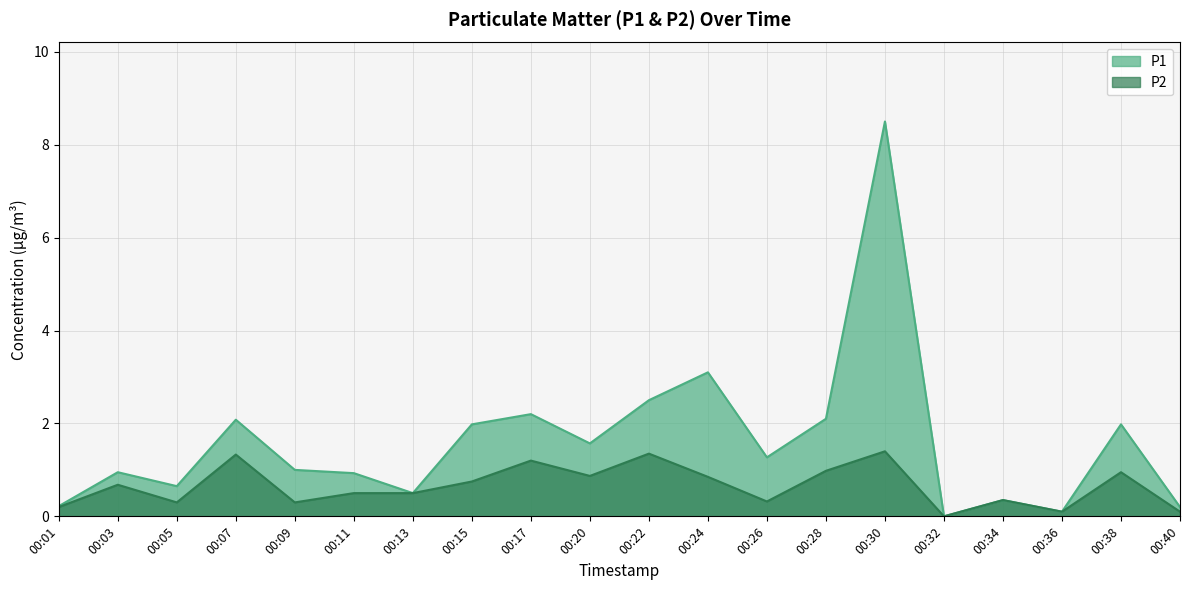

Which series has the largest range (max minus min)?

P1